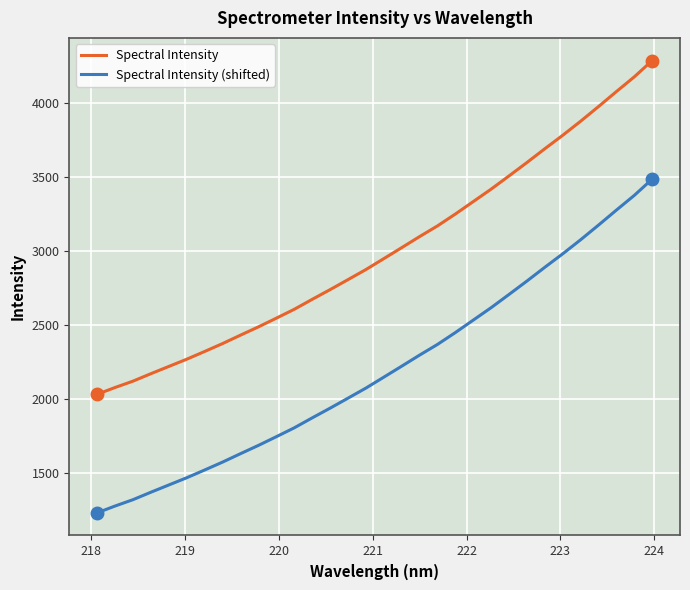

What are all the series names shown in the legend?

Spectral Intensity, Spectral Intensity (shifted)